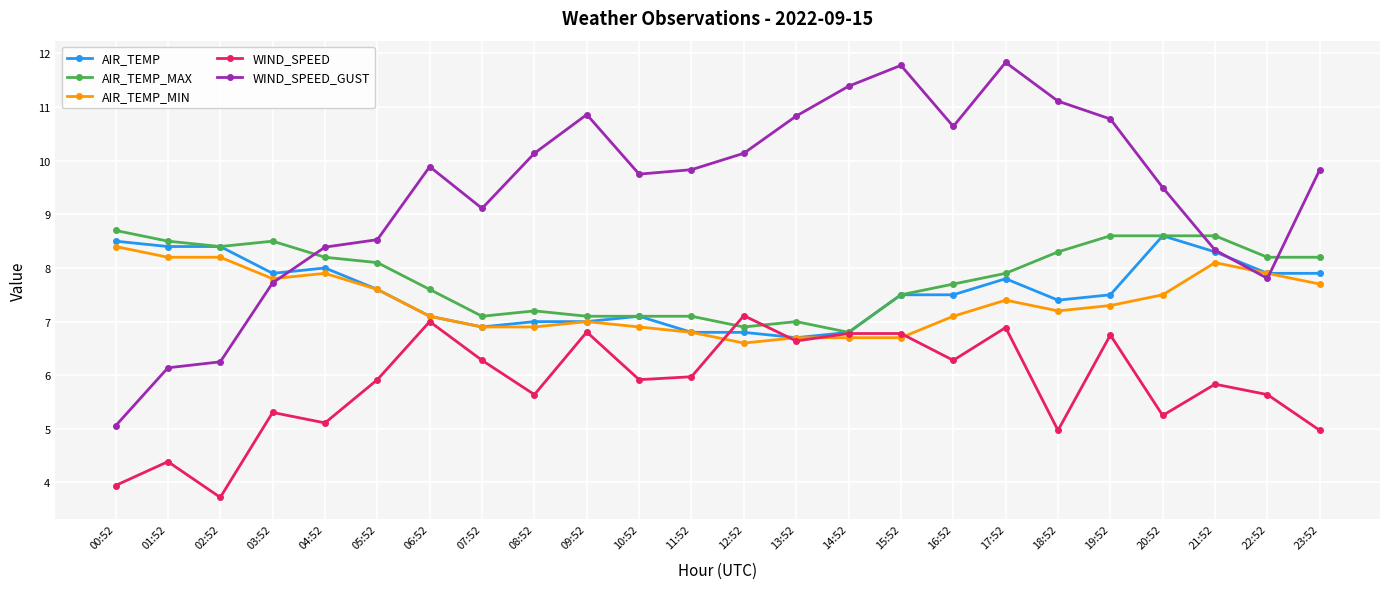

How many lines are shown in the chart?

5